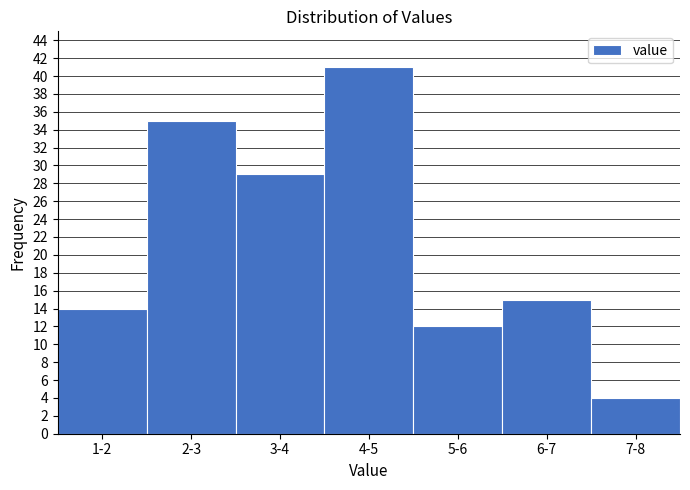

Reading right to left, extract all data points from this chart.

7-8=4	6-7=15	5-6=12	4-5=41	3-4=29	2-3=35	1-2=14